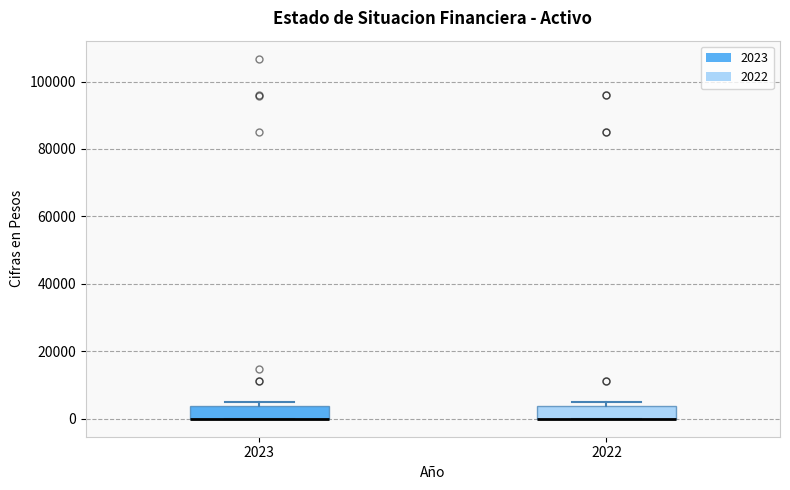

Where is the upper edge of the box at x = 2022 on the y-axis? The values are not printed on the chart, so give them approximately, as read against the axis.

4000